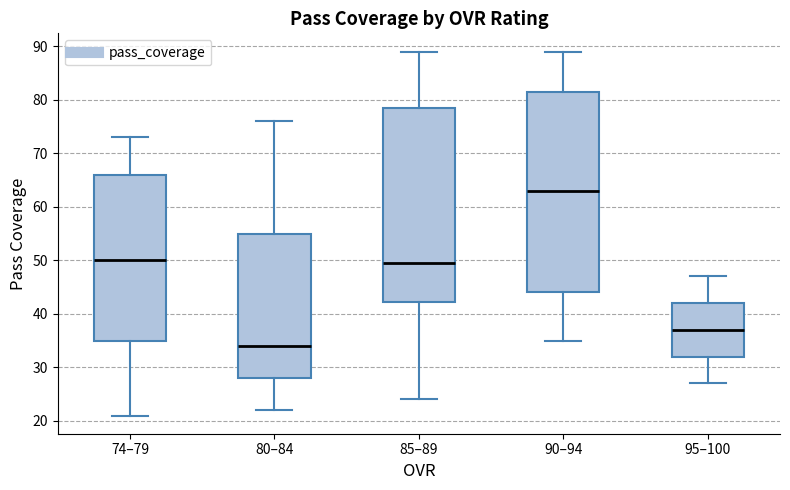

Where does the lower whisker of the box for 95–100 end on the y-axis? The values are not printed on the chart, so give them approximately, as read against the axis.

27